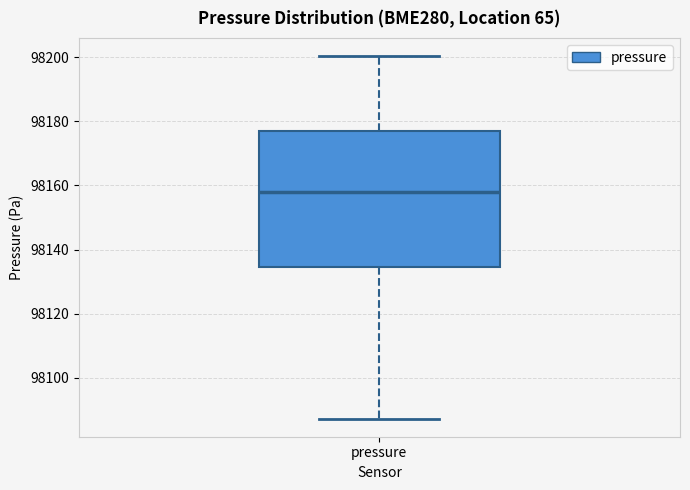

Read this box plot against the y-axis: the position of the median line, the range covered by the box, and the ends of both whiskers. The values are not printed on the chart, so give them approximately, as read against the axis.

median 98158, box 98134 to 98176, whiskers 98088 to 98200